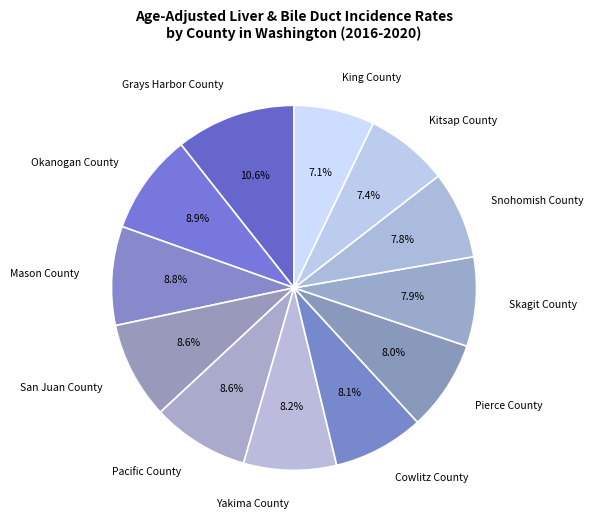

Count the number of slices in the pie.

12